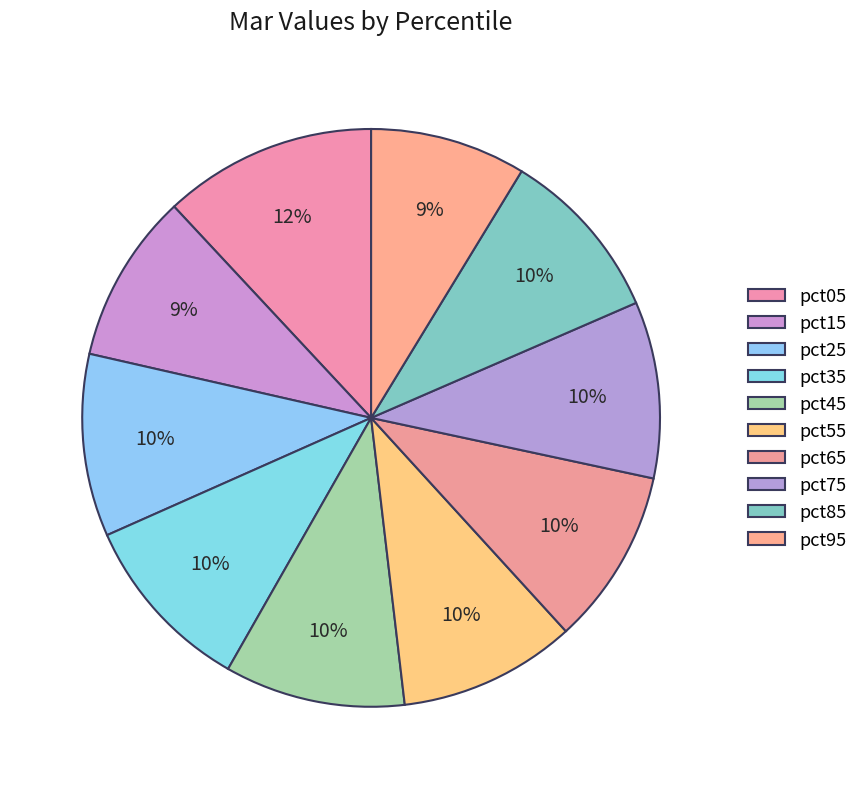

What percentage is NOT represented by pct85?

90.2%